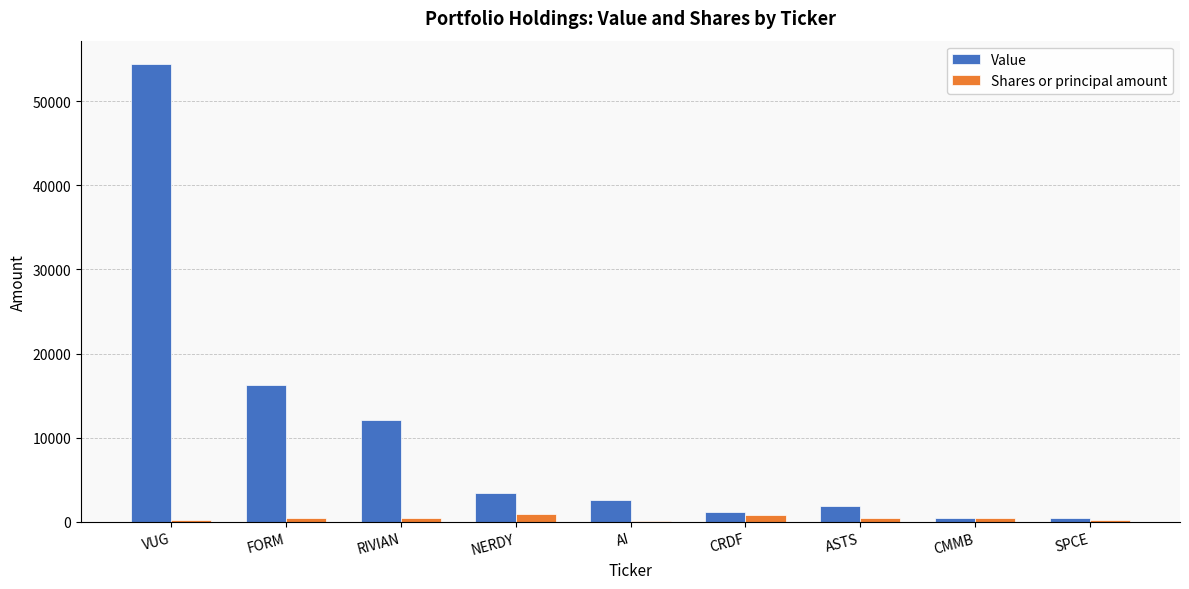

What is the difference between the Shares or principal amount values at NERDY and CMMB?

434